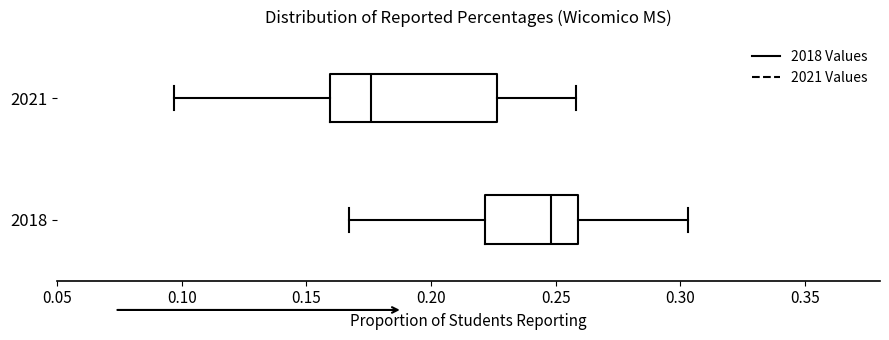

Where does the left whisker of the box at y = 2018 end on the x-axis? The values are not printed on the chart, so give them approximately, as read against the axis.

0.165